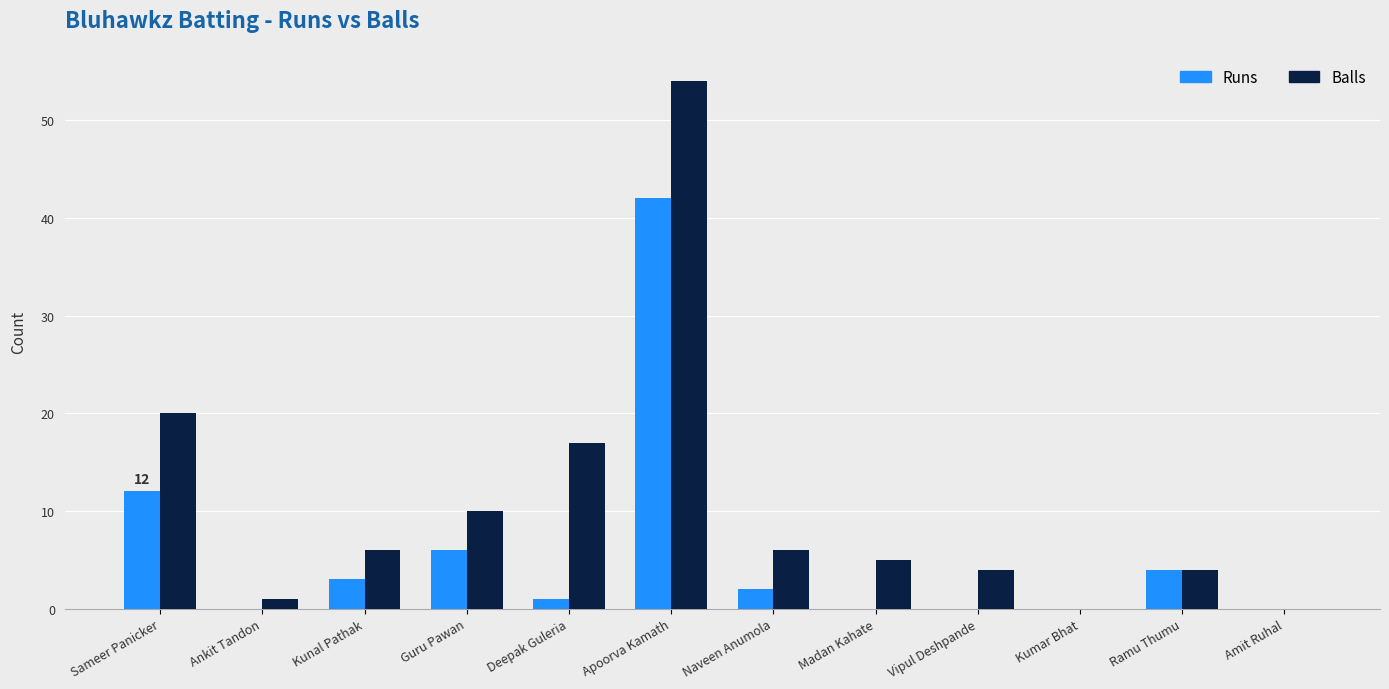

Which category has the highest value in the Balls series?

Apoorva Kamath